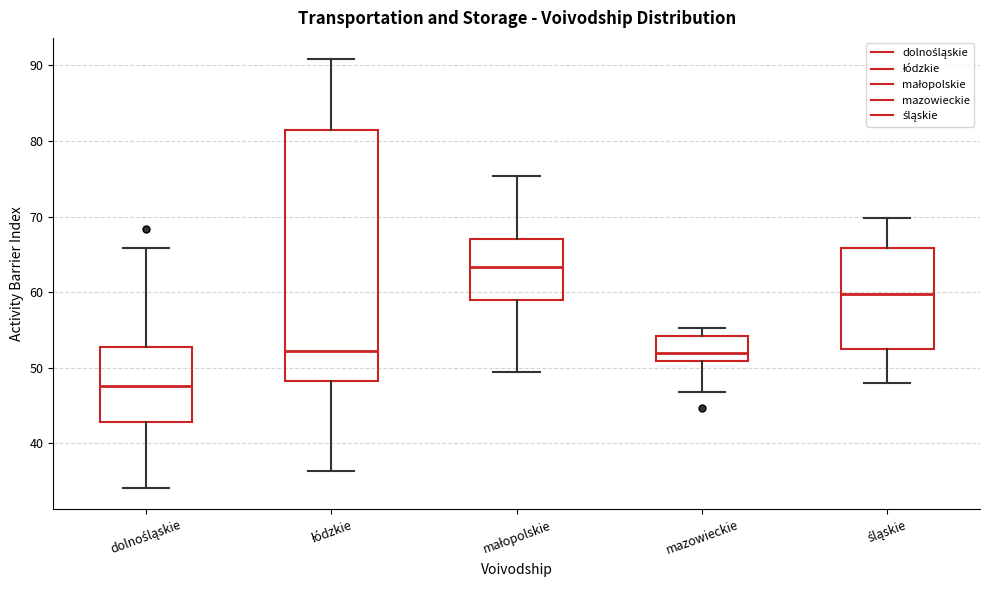

Reading left to right, read every box against the y-axis: the position of its median line, the range the box covers, and the ends of its whiskers. The values are not printed on the chart, so give them approximately, as read against the axis.

dolnośląskie: median 48, box 43 to 53, whiskers 34 to 66
łódzkie: median 52, box 48 to 81, whiskers 36 to 91
małopolskie: median 63, box 59 to 67, whiskers 49 to 75
mazowieckie: median 52, box 51 to 54, whiskers 47 to 55
śląskie: median 60, box 53 to 66, whiskers 48 to 70